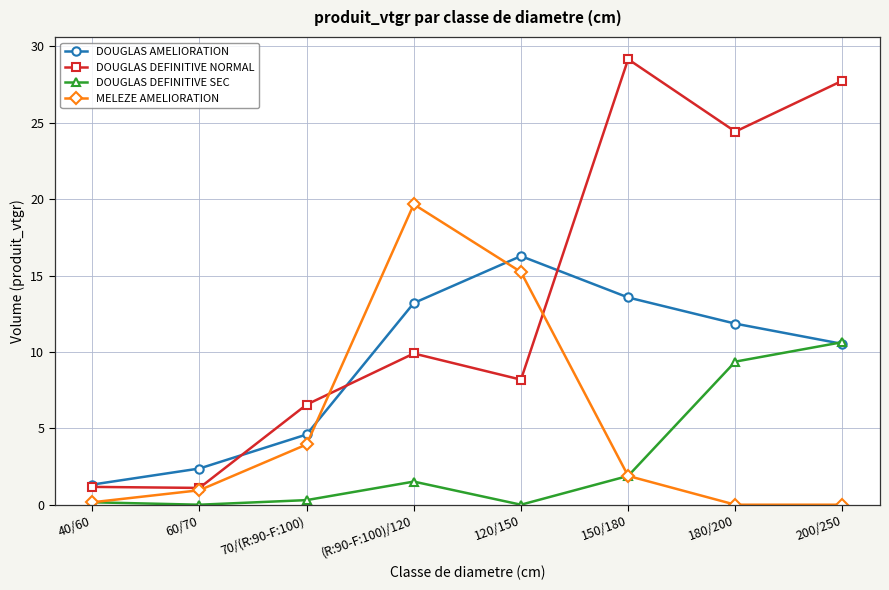

What is the sum of the DOUGLAS DEFINITIVE NORMAL values at 120/150 and 70/(R:90-F:100)?

14.7